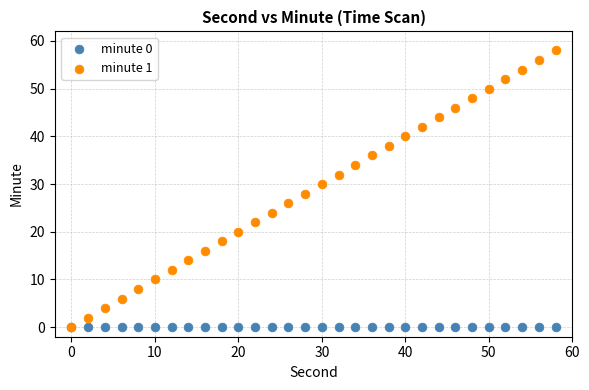

What are all the series names shown in the legend?

minute 0, minute 1